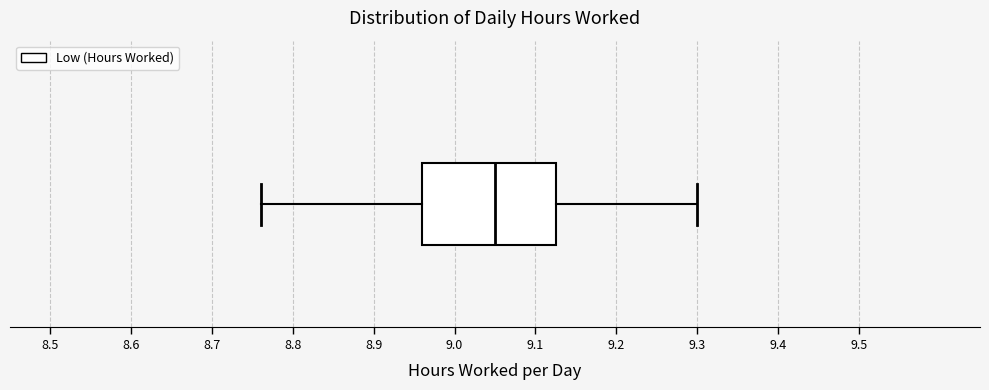

Read this box plot against the x-axis: the position of the median line, the range covered by the box, and the ends of both whiskers. The values are not printed on the chart, so give them approximately, as read against the axis.

median 9.05, box 8.96 to 9.13, whiskers 8.76 to 9.30